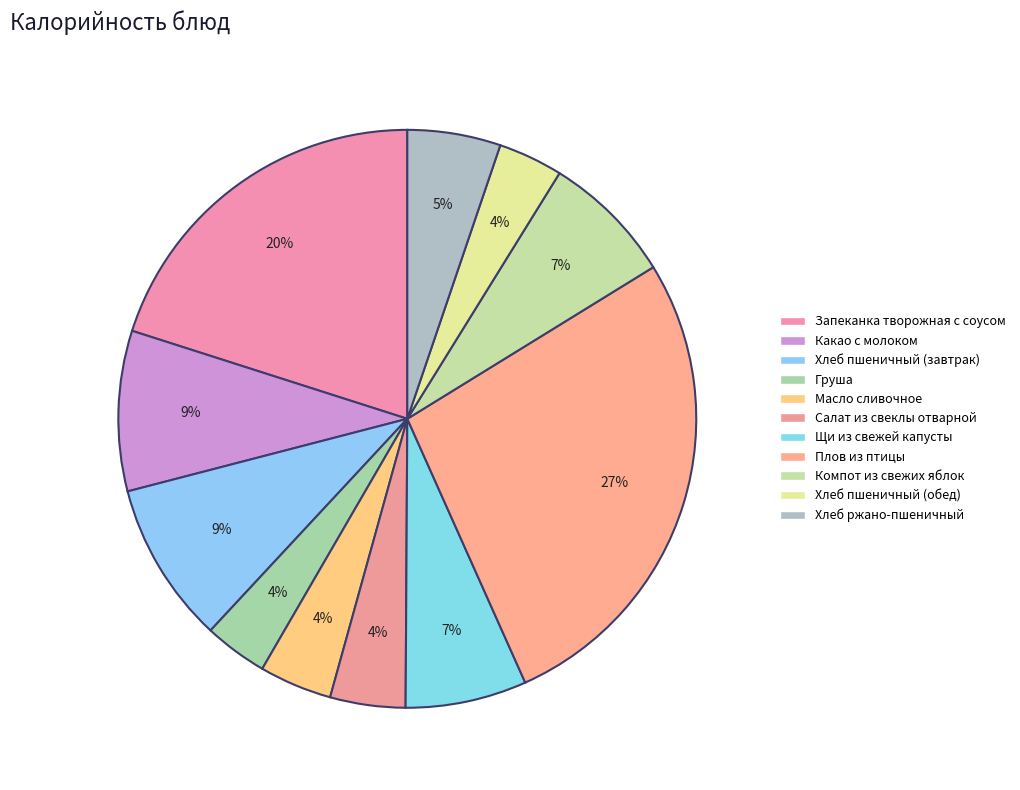

How many segments does this pie chart have?

11